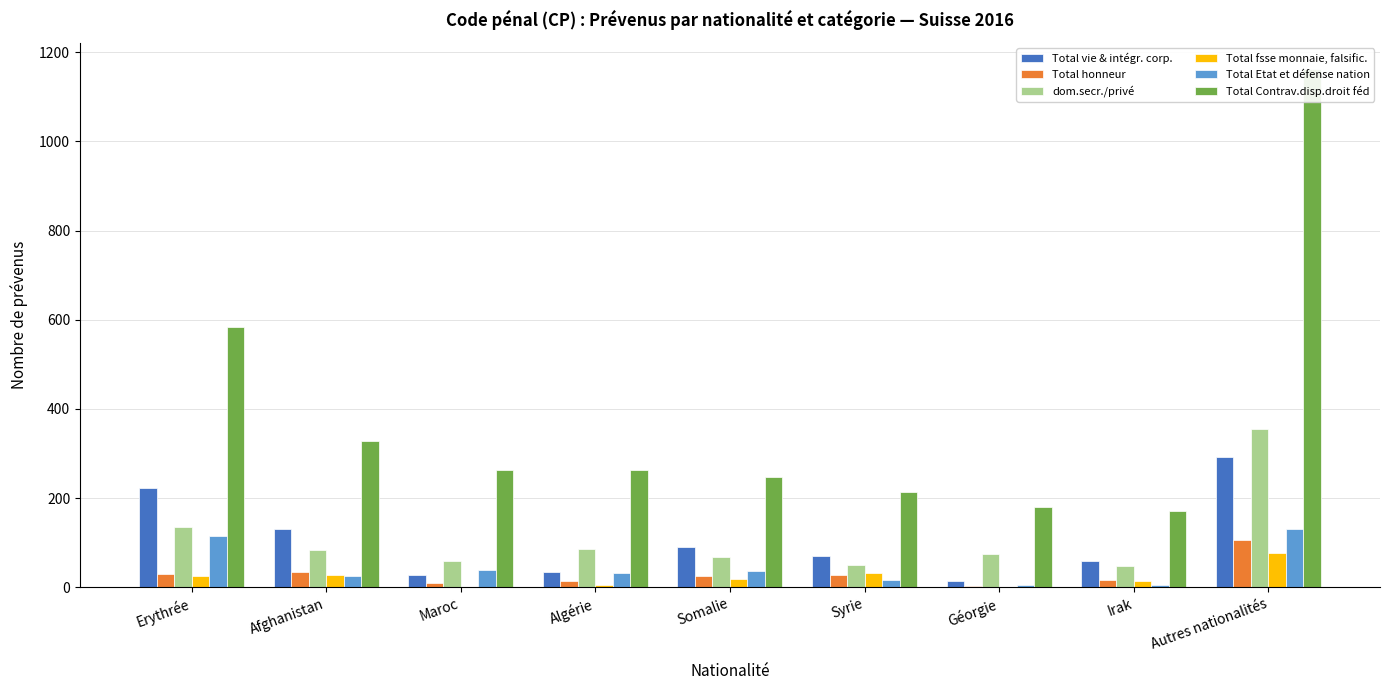

Where does the dom.secr./privé series first go above 75?

Erythrée